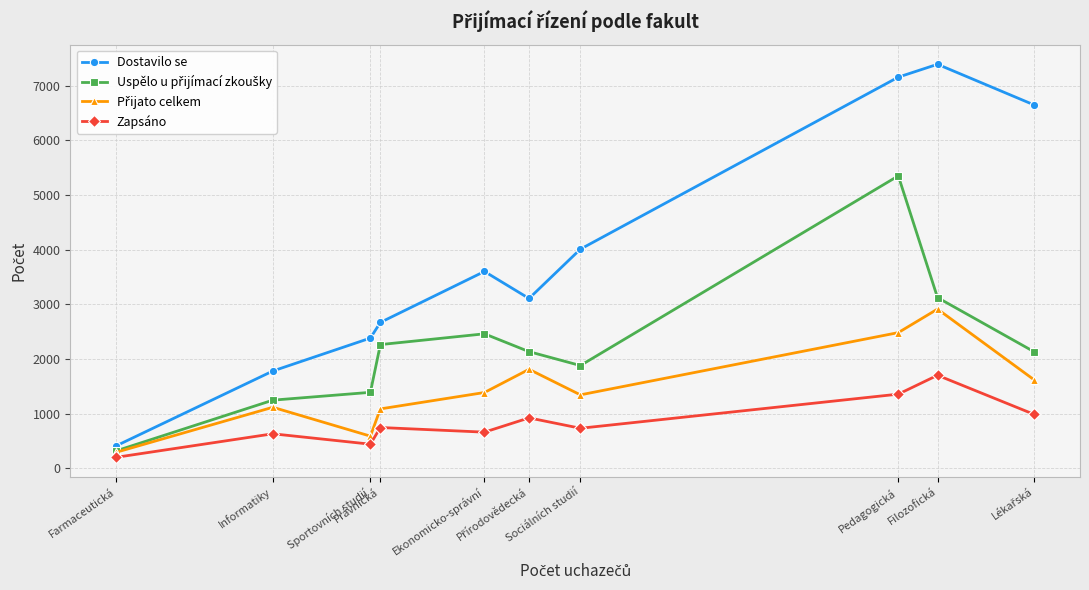

What is the total value across all series at Farmaceutická?

1236